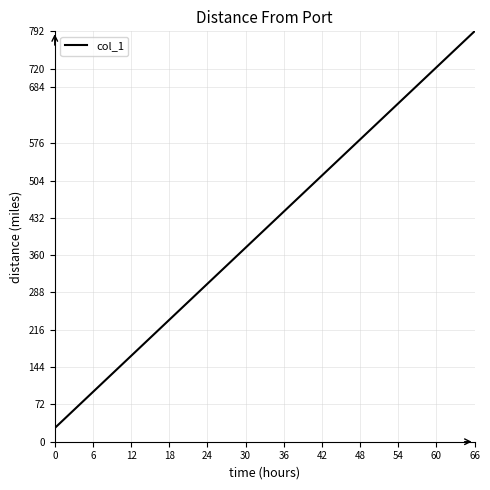

What is the difference between the maximum and second lowest values?

739.2